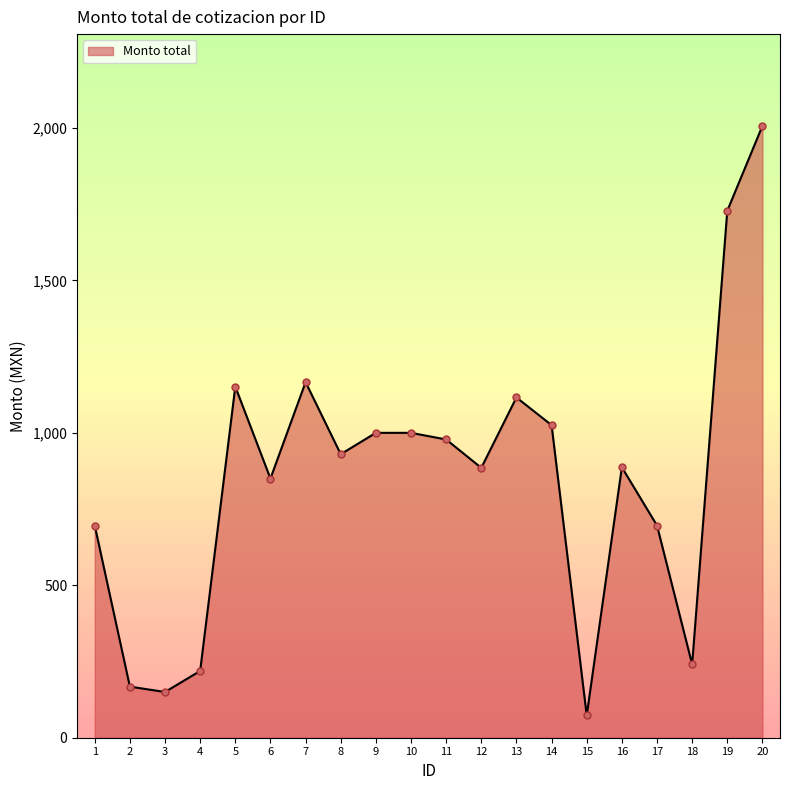

What is the difference between the second highest and second lowest values?

1578.4